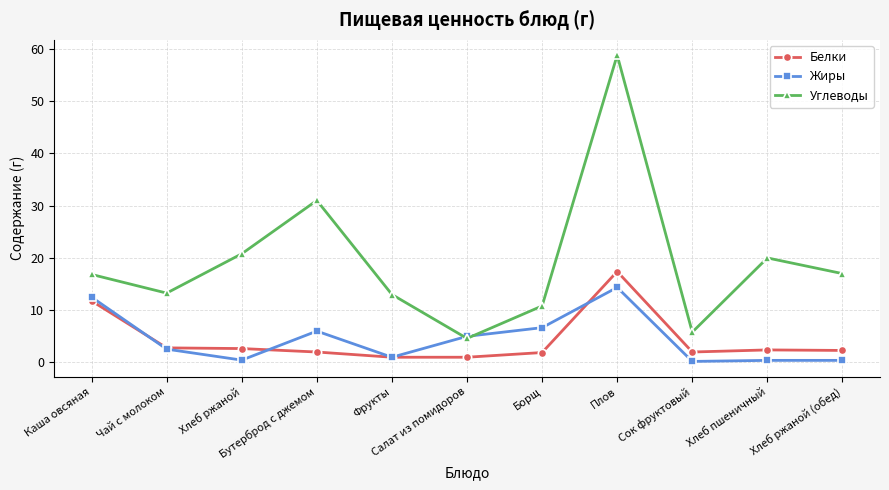

True or false: Белки and Углеводы intersect in this chart.

False